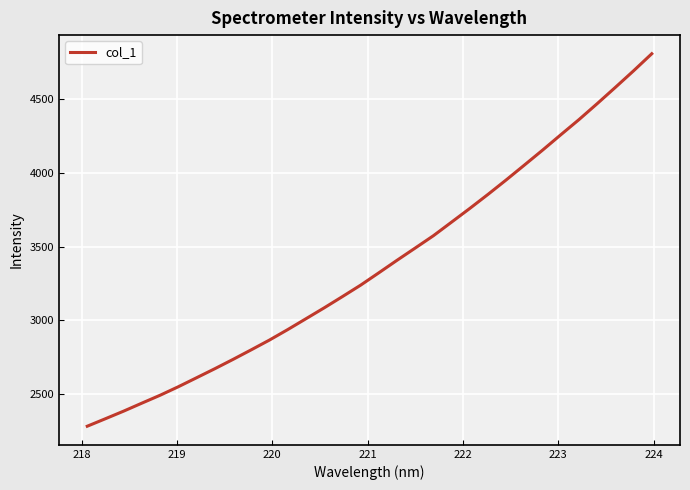

What is the smallest value displayed?

2284.1